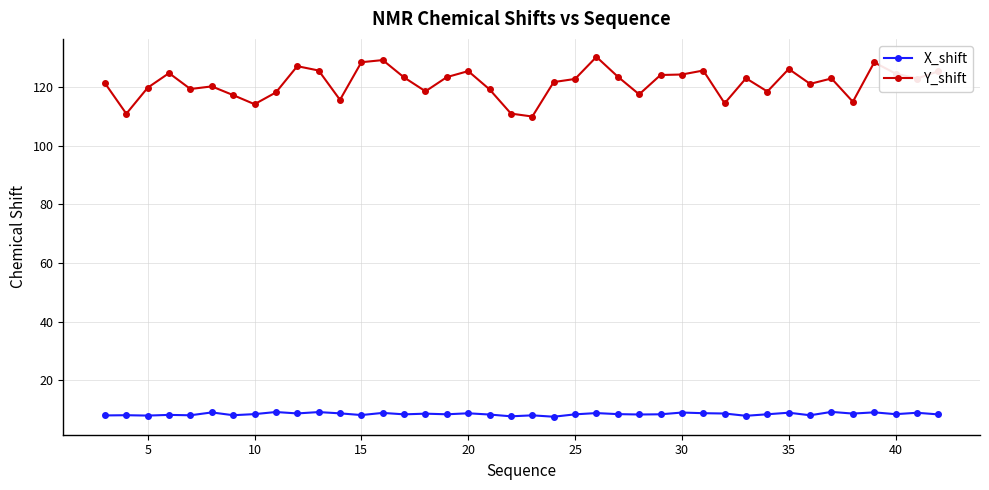

True or false: Y_shift and X_shift cross at least once.

False